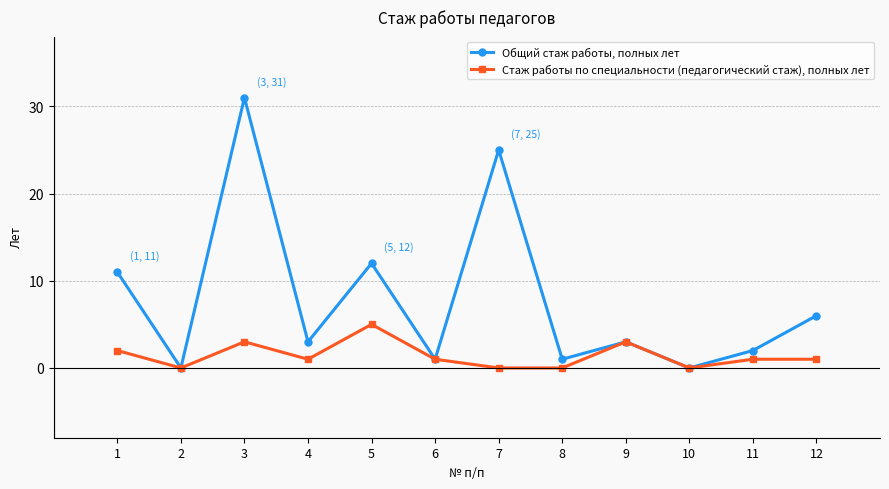

Is the value of Стаж работы по специальности (педагогический стаж), полных лет at 6 greater than the value of Общий стаж работы, полных лет at 11?

No